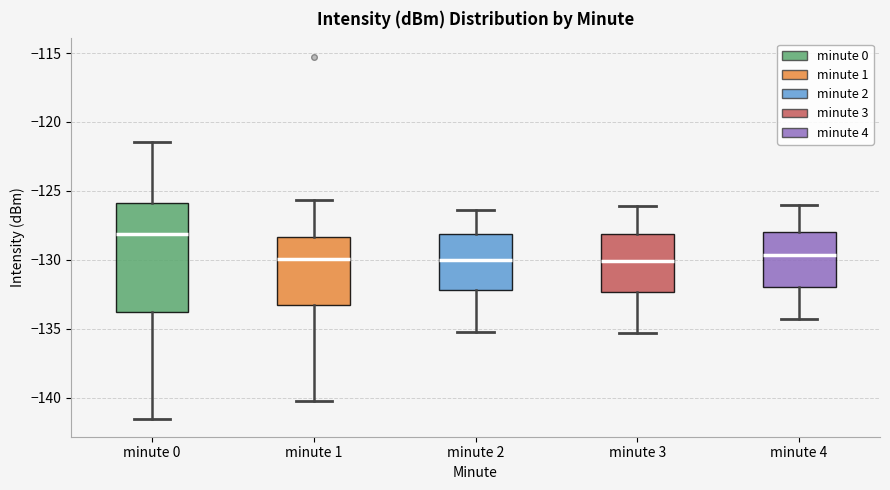

Which box is the tallest, from its lower edge to its upper edge?

minute 0